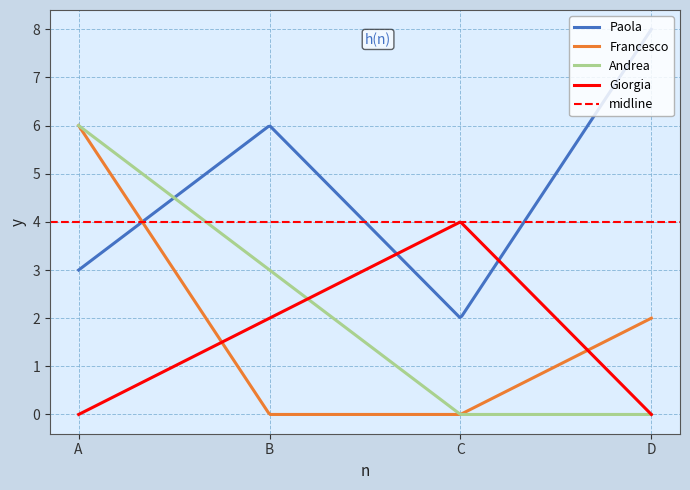

Where is Andrea nearest to the value 3?

B